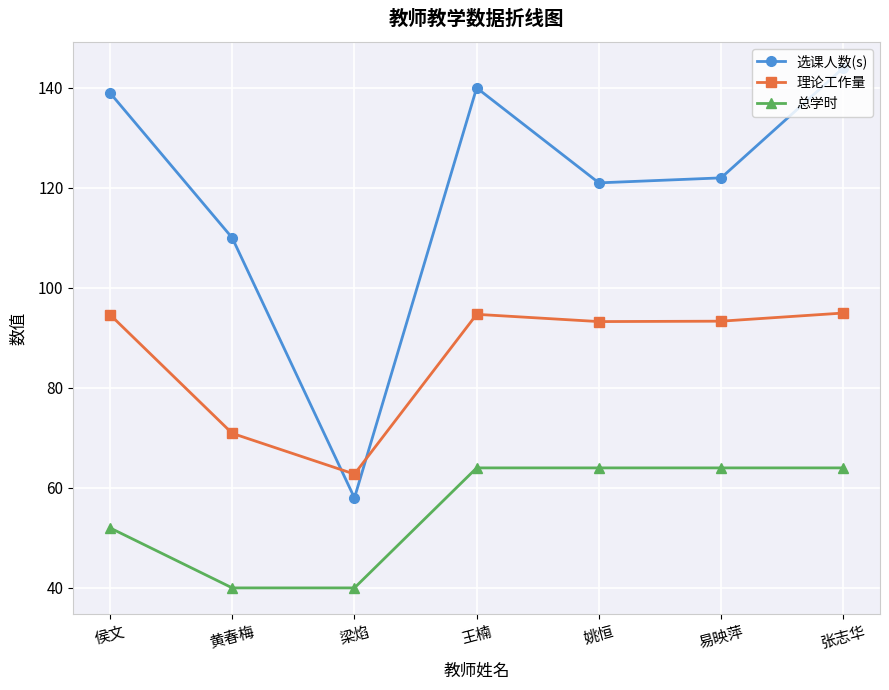

Count the number of data series in this chart.

3